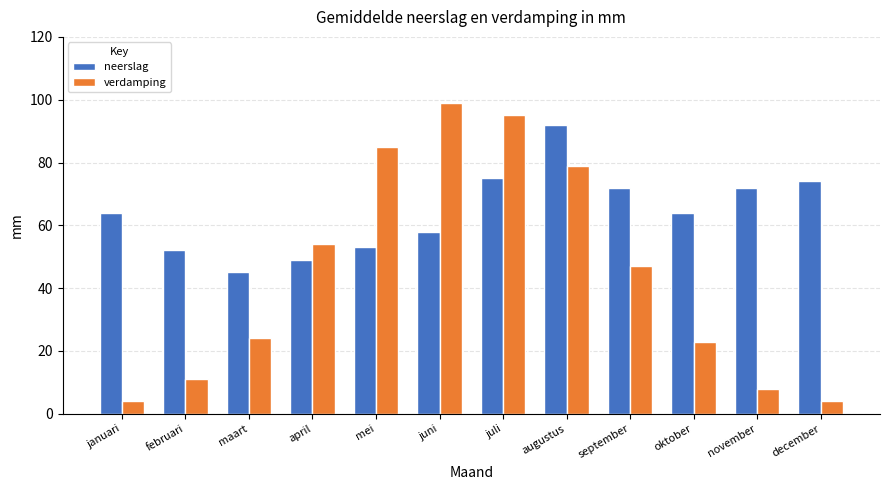

What is the minimum value shown in the chart?

4